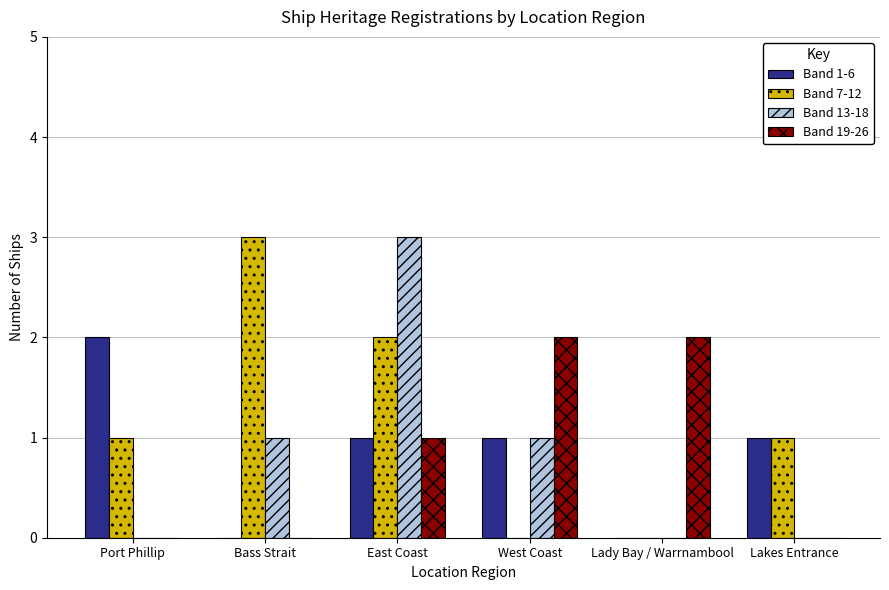

How many series are shown in this chart?

4